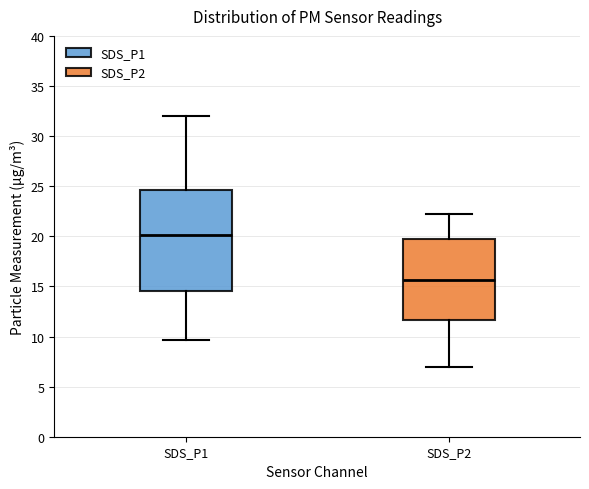

Where is the upper edge of the box for SDS_P2 on the y-axis? The values are not printed on the chart, so give them approximately, as read against the axis.

19.5